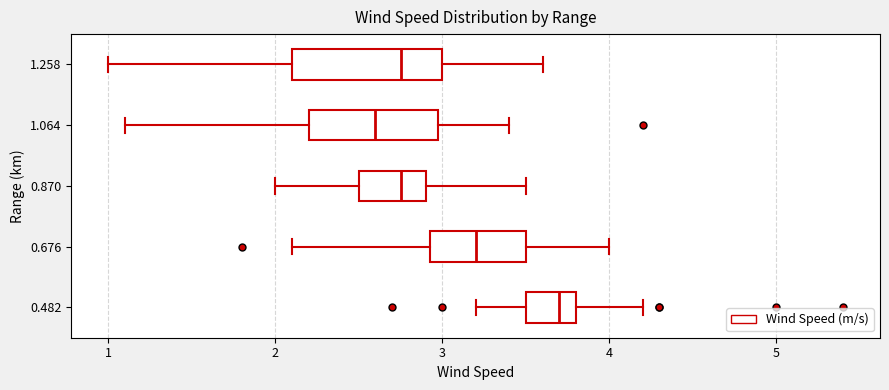

Where is the right edge of the box at y = 0.870 on the x-axis? The values are not printed on the chart, so give them approximately, as read against the axis.

2.9